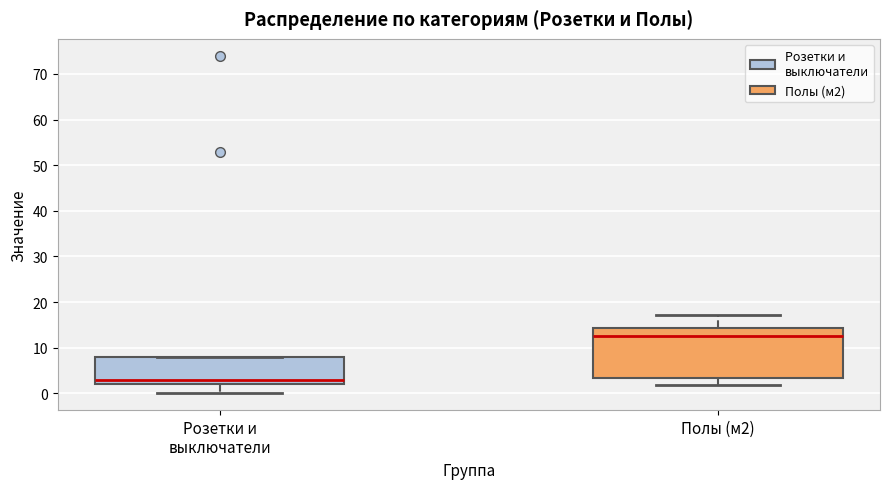

Which box has the highest median line?

Полы (м2)